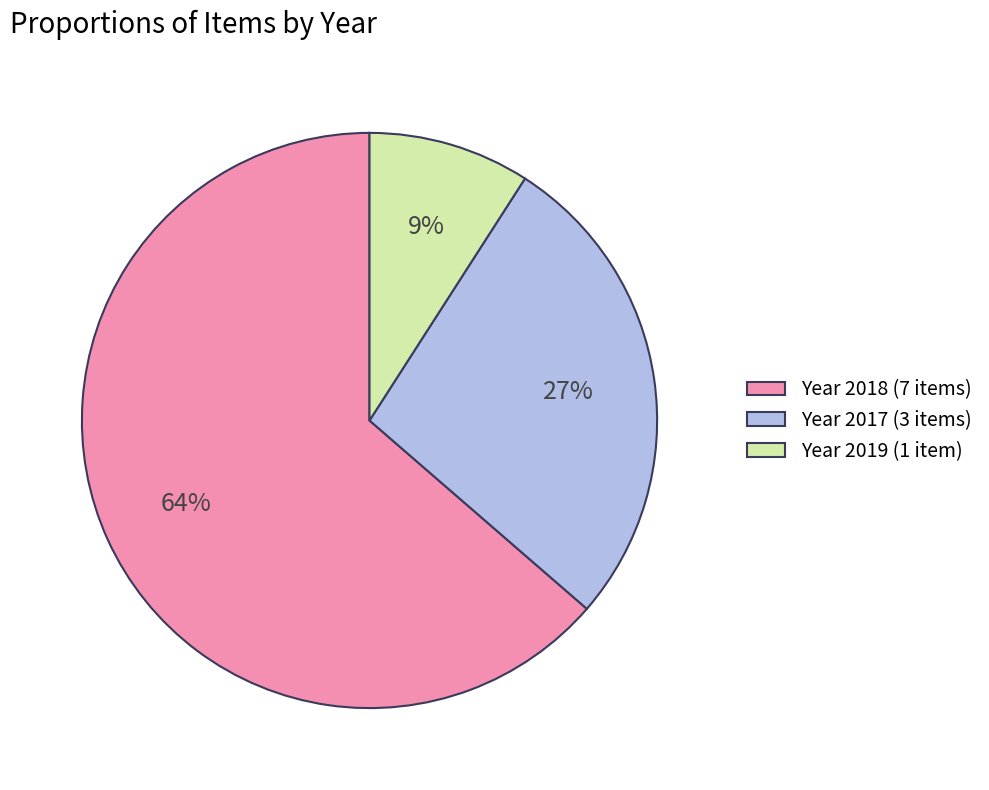

Which slice is the smallest?

Year 2019 (1 item)